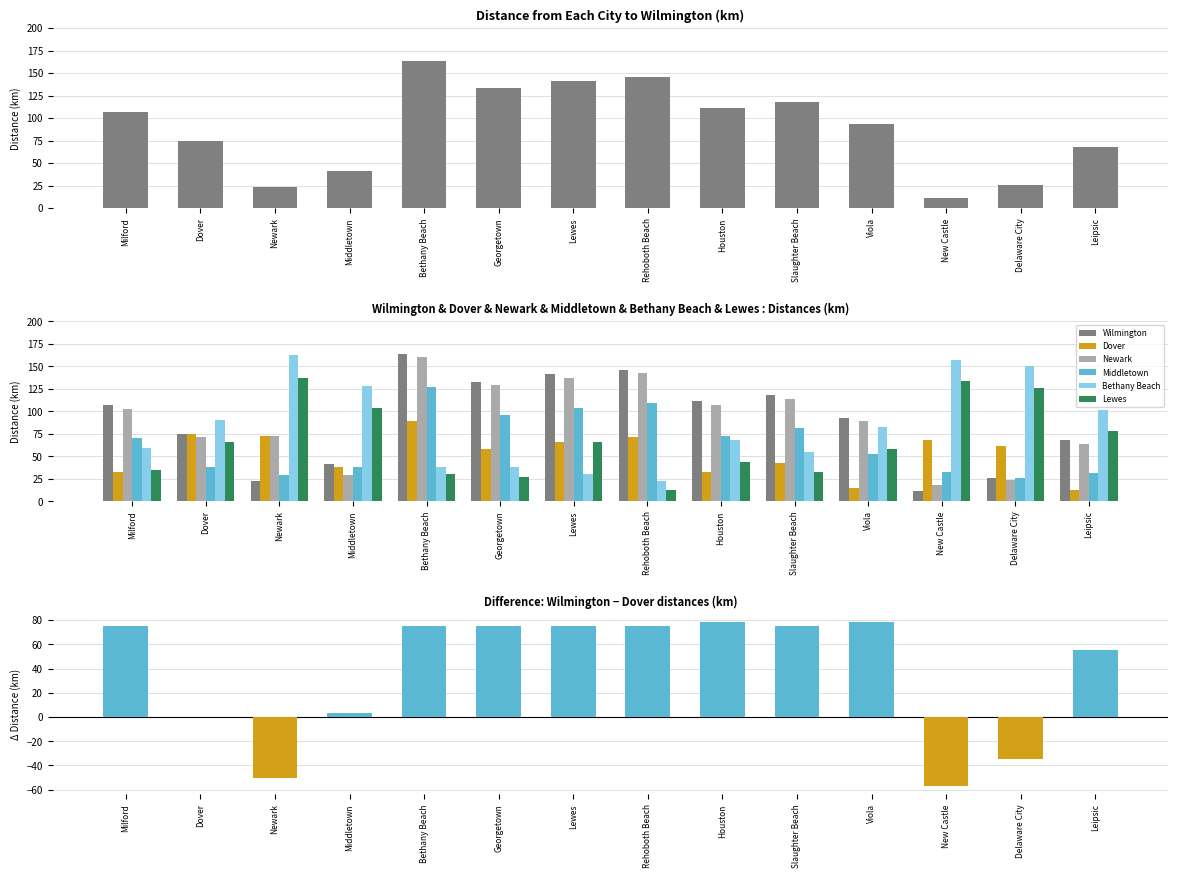

Between Rehoboth Beach and Delaware City, which series saw the biggest shift?

Bethany Beach